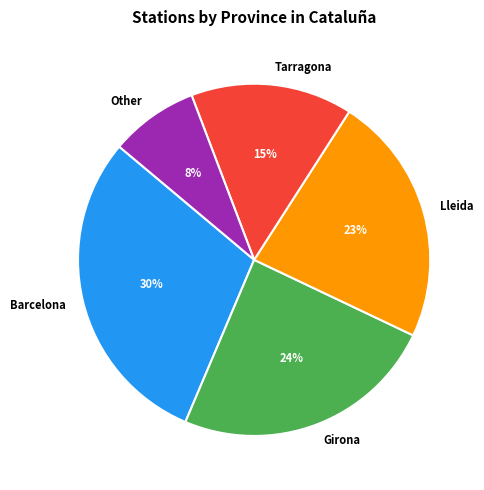

Is the sum of Other and Barcelona greater than half?

No